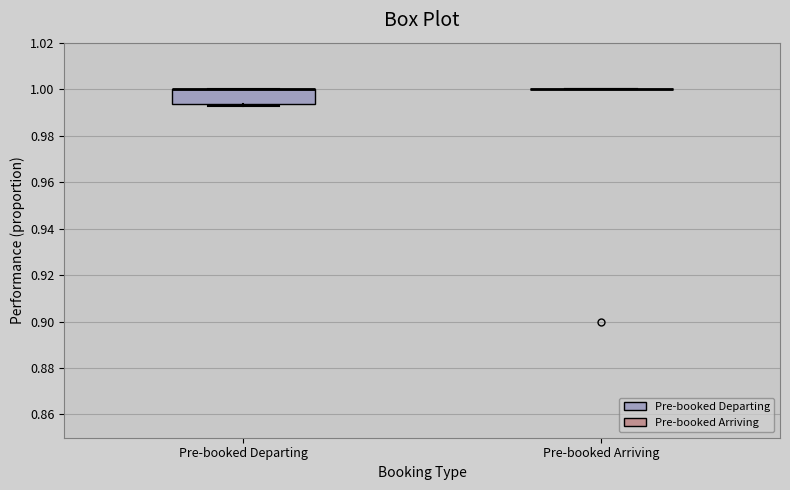

Which box is the tallest, from its lower edge to its upper edge?

Pre-booked Departing